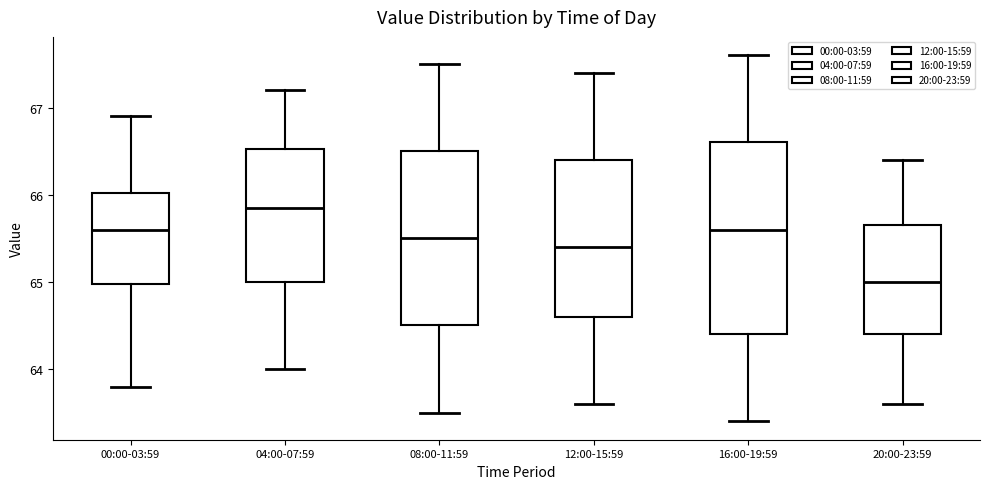

Reading left to right, transcribe this box plot: for each box, give where its median line is, the range the box spans, and where its two whiskers end, as read against the y-axis. The values are not printed on the chart, so give them approximately, as read against the axis.

00:00-03:59: median 65.6, box 65.0 to 66.0, whiskers 63.8 to 66.9
04:00-07:59: median 65.9, box 65.0 to 66.5, whiskers 64.0 to 67.2
08:00-11:59: median 65.5, box 64.5 to 66.5, whiskers 63.5 to 67.5
12:00-15:59: median 65.4, box 64.6 to 66.4, whiskers 63.6 to 67.4
16:00-19:59: median 65.6, box 64.4 to 66.6, whiskers 63.4 to 67.6
20:00-23:59: median 65.0, box 64.4 to 65.7, whiskers 63.6 to 66.4